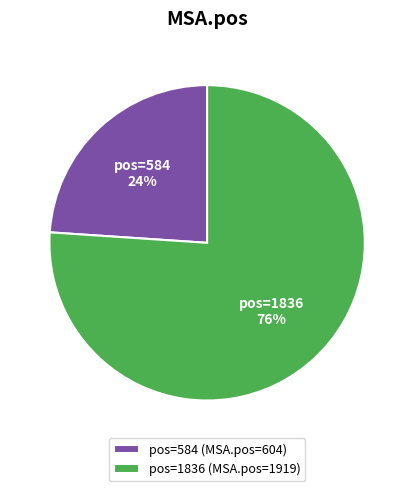

Does any single category account for the majority?

Yes